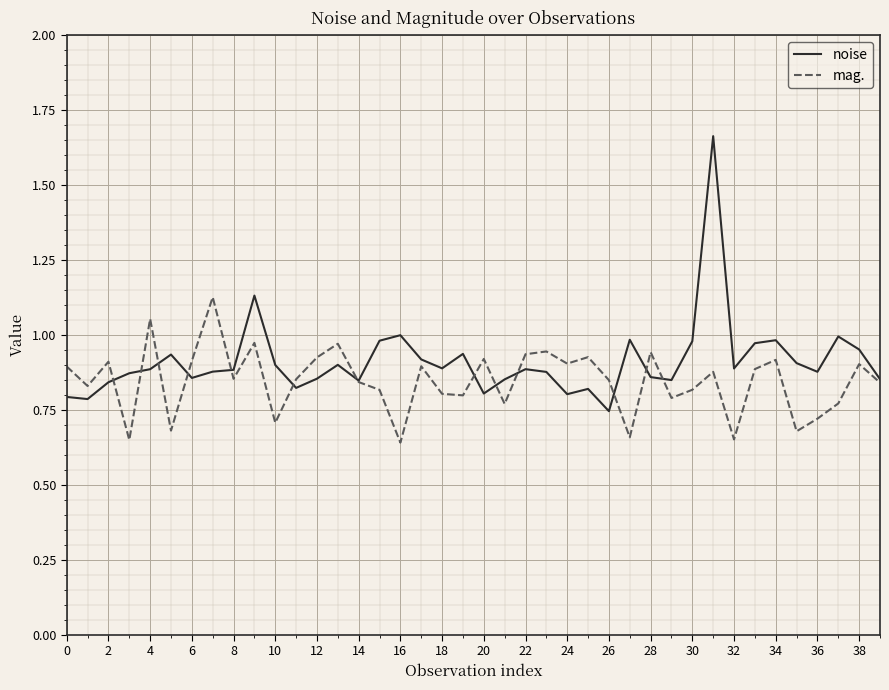

True or false: mag. and noise intersect in this chart.

True